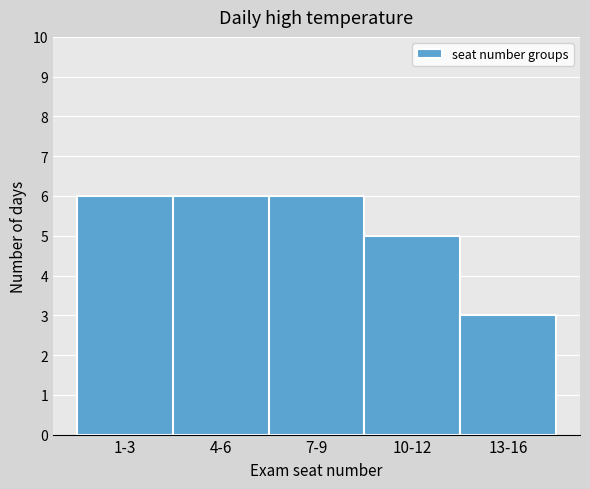

Reading left to right, extract all data points from this chart.

6	6	6	5	3